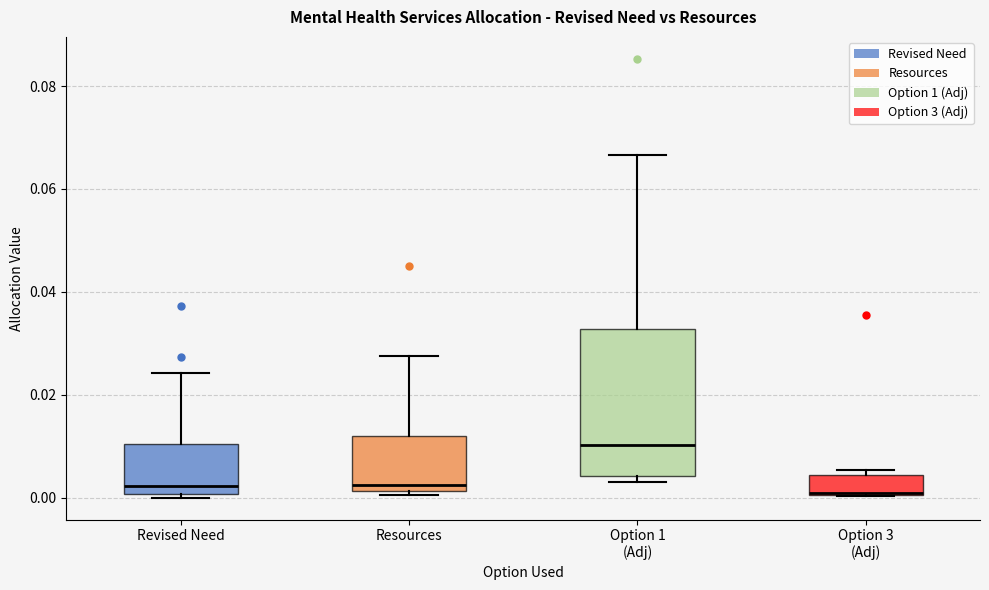

Comparing the boxes themselves (not the whiskers), which one is the tallest?

Option 1 (Adj)